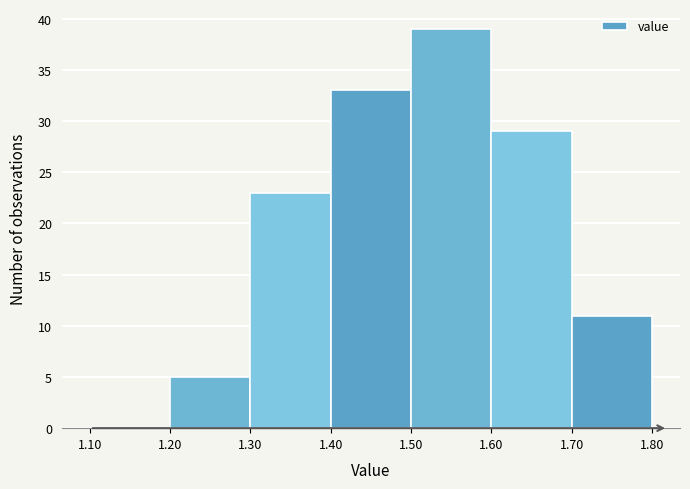

Reading left to right, list every bar in this chart as the range it spans on the x-axis followed by its height. The values are not printed on the chart, so give them approximately, as read against the axis.

1.10 to 1.20: 0
1.20 to 1.30: 5
1.30 to 1.40: 23
1.40 to 1.50: 33
1.50 to 1.60: 39
1.60 to 1.70: 29
1.70 to 1.80: 11